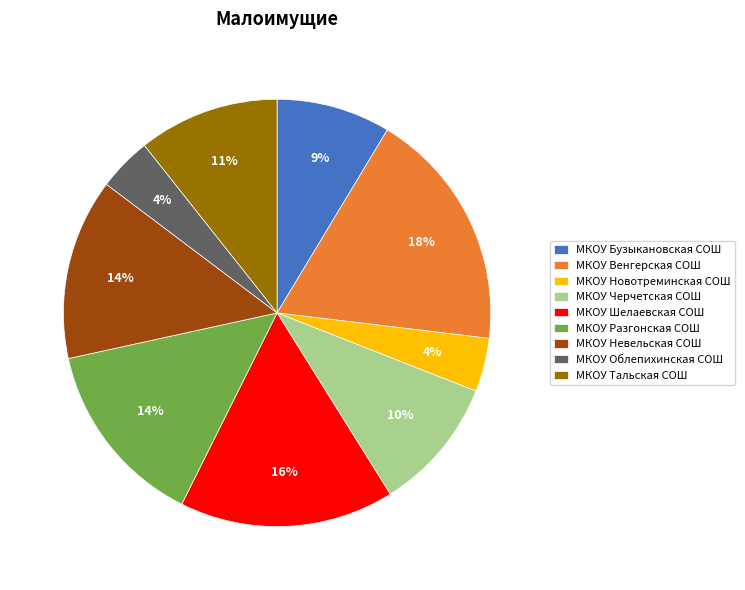

How many segments does this pie chart have?

9